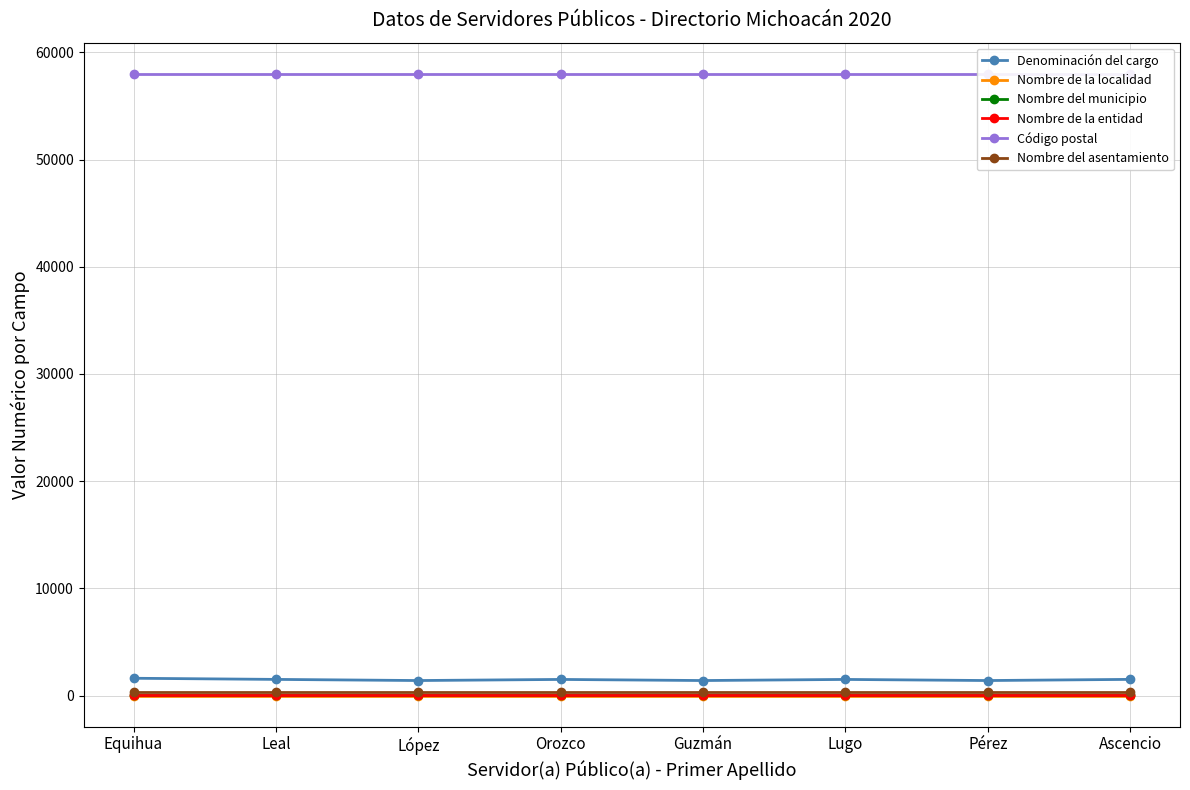

What is the spread (max minus min) of values at López?

57999